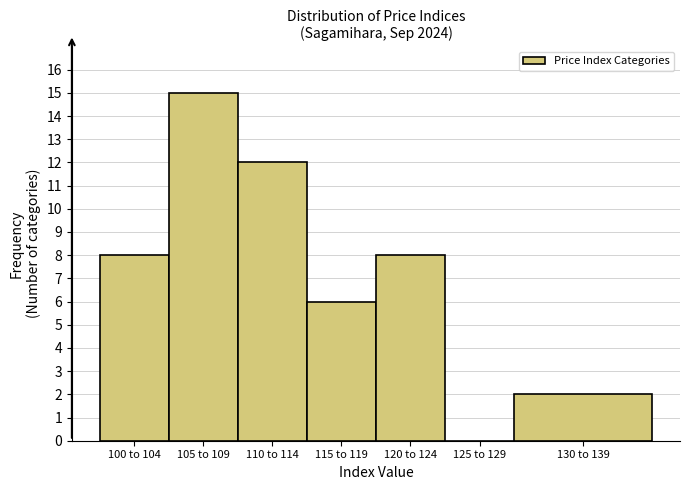

Reading left to right, what are all the values shown in this chart?

100 to 104=8	105 to 109=15	110 to 114=12	115 to 119=6	120 to 124=8	125 to 129=0	130 to 139=2